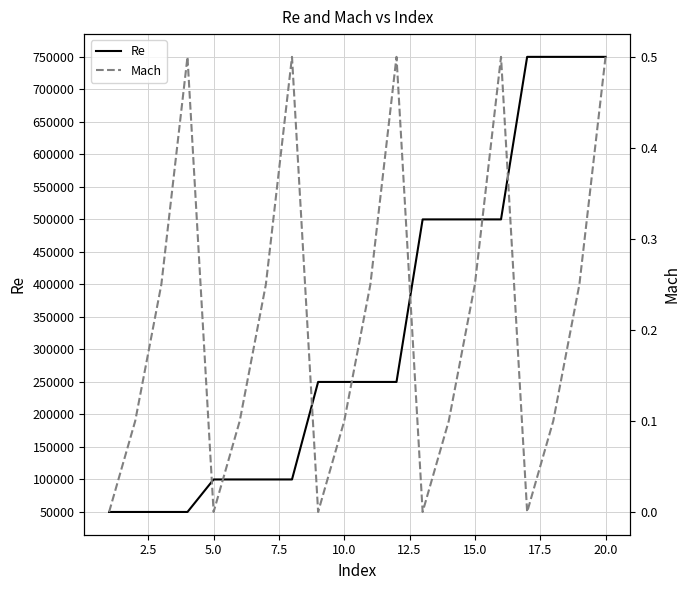

What are all the series names shown in the legend?

Re, Mach